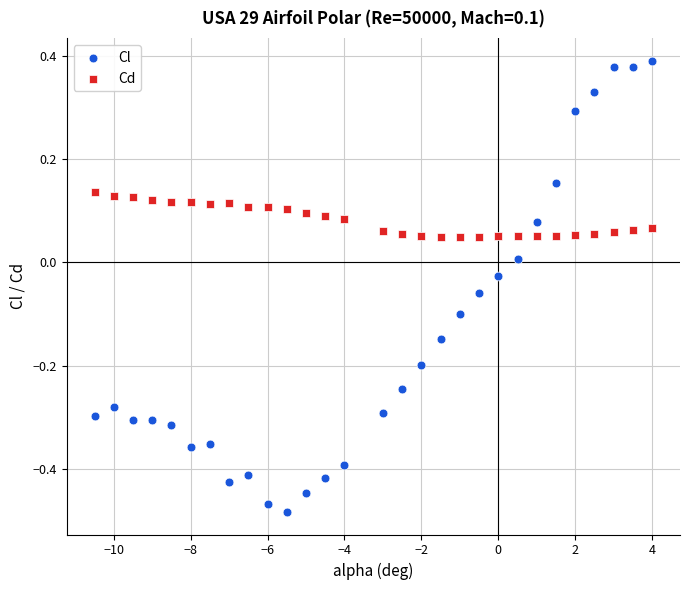

Which series contains the highest Y value?

Cl